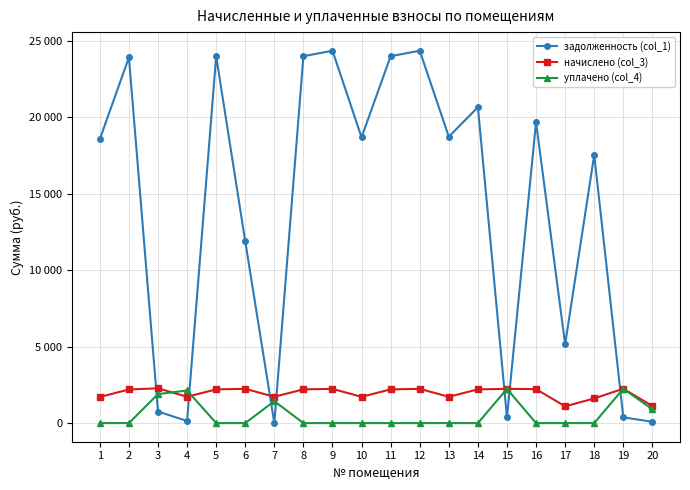

At 11, list the series in order from smallest to largest.

уплачено (col_4), начислено (col_3), задолженность (col_1)